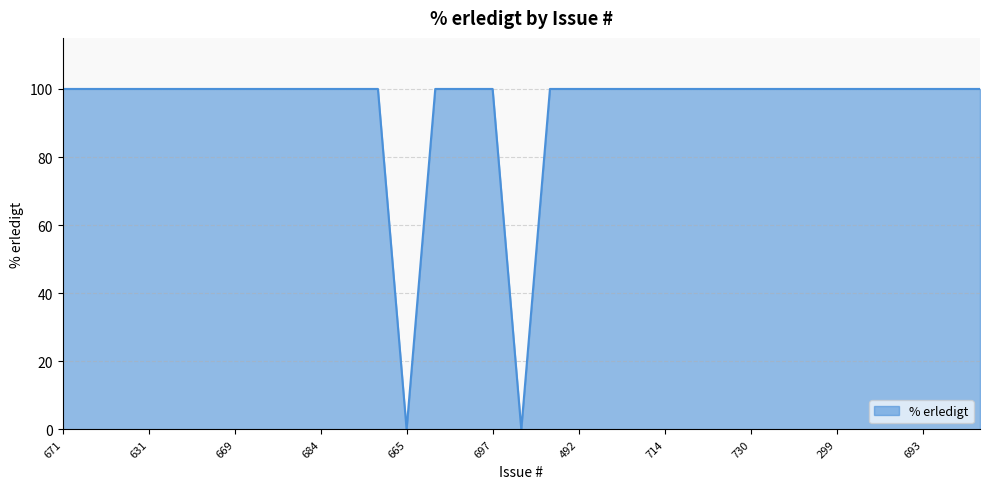

What is the maximum value shown in the chart?

100